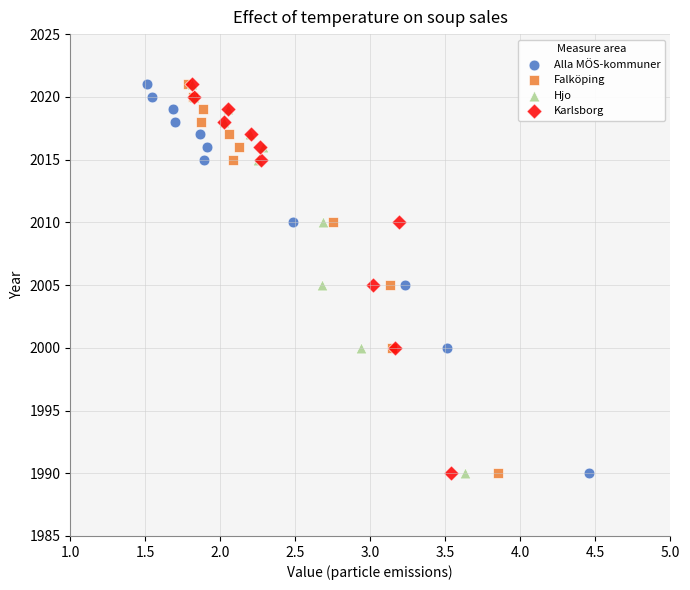

What are all the series names shown in the legend?

Alla MÖS-kommuner, Falköping, Hjo, Karlsborg